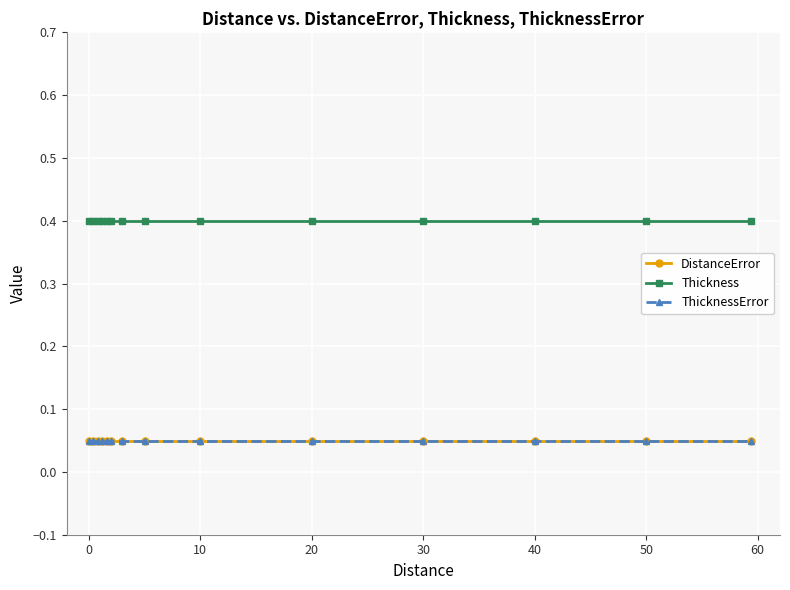

Reading left to right, what are all the values shown in this chart?

DistanceError: 0.1	0.1	0.1	0.1	0.1	0.1	0.1	0.1	0.1	0.1	0.1	0.1	0.1	0.1
Thickness: 0.4	0.4	0.4	0.4	0.4	0.4	0.4	0.4	0.4	0.4	0.4	0.4	0.4	0.4
ThicknessError: 0.1	0.1	0.1	0.1	0.1	0.1	0.1	0.1	0.1	0.1	0.1	0.1	0.1	0.1